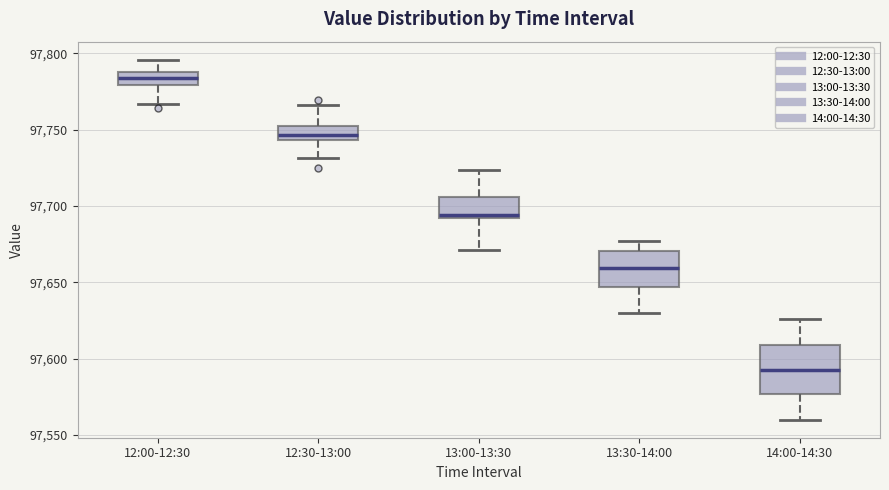

Reading left to right, transcribe this box plot: for each box, give where its median line is, the range the box spans, and where its two whiskers end, as read against the y-axis. The values are not printed on the chart, so give them approximately, as read against the axis.

12:00-12:30: median 97785, box 97780 to 97790, whiskers 97765 to 97795
12:30-13:00: median 97745 (inside the box), box 97745 to 97755, whiskers 97730 to 97765
13:00-13:30: median 97695, box 97690 to 97705, whiskers 97670 to 97725
13:30-14:00: median 97660, box 97645 to 97670, whiskers 97630 to 97675
14:00-14:30: median 97595, box 97575 to 97610, whiskers 97560 to 97625